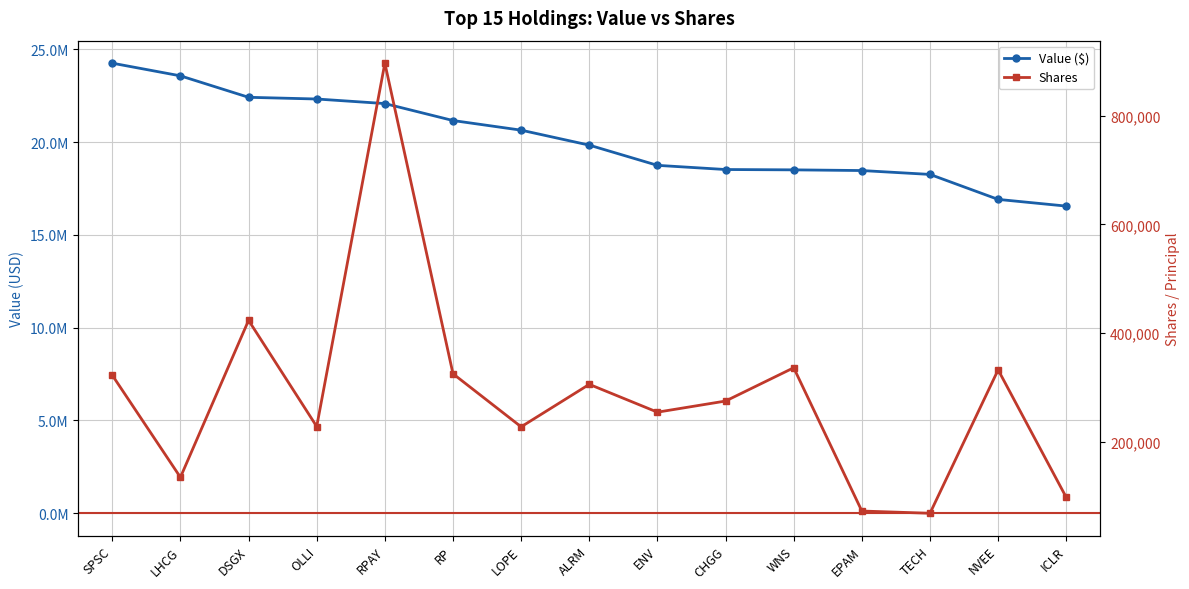

True or false: Value ($) and Shares intersect in this chart.

False